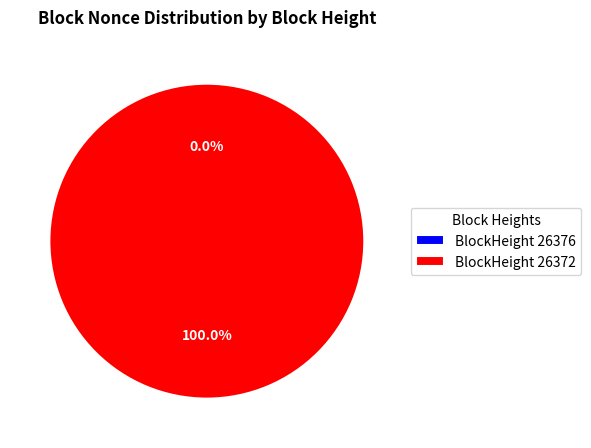

To the nearest percent, what is the difference between the largest and smallest slice percentages?

100%